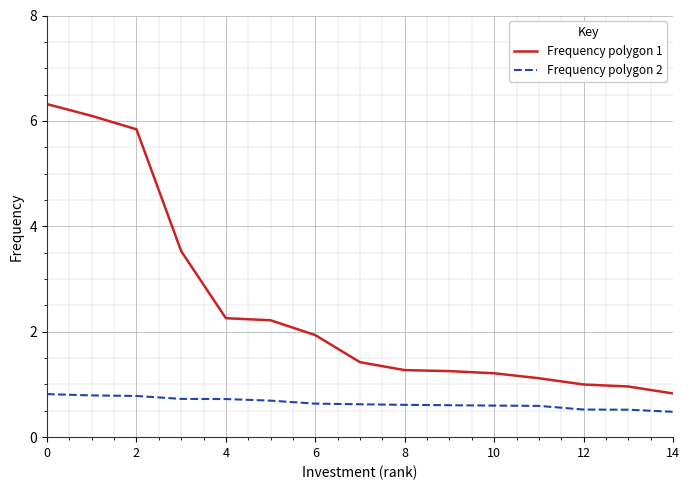

List the series in order of their overall mean, lowest first.

Frequency polygon 2, Frequency polygon 1